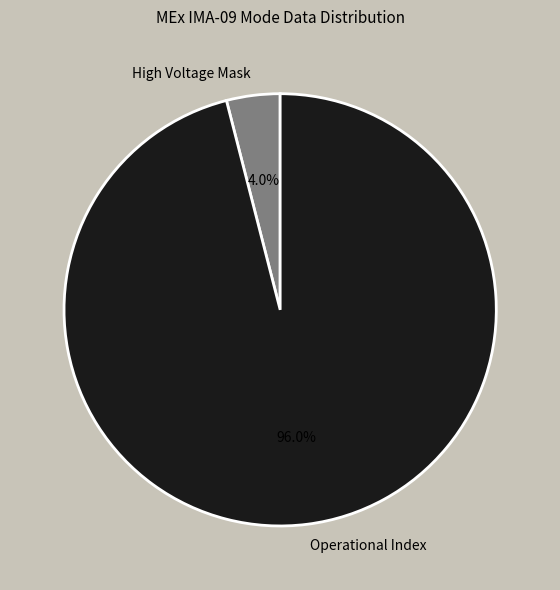

How many slices are in this pie chart?

2